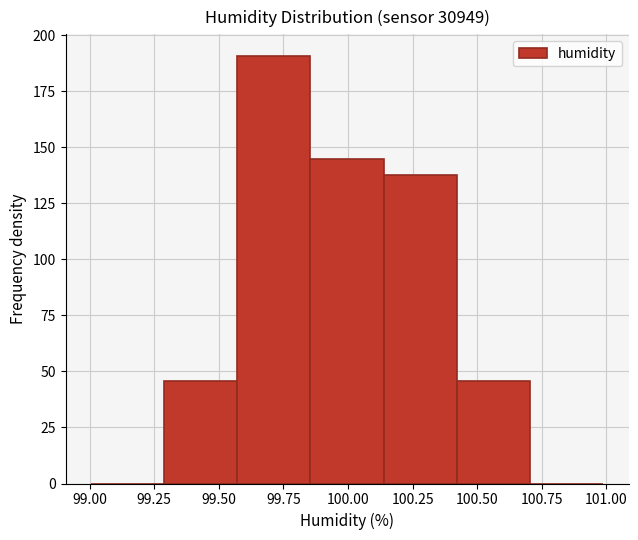

Reading left to right, list every bar in this chart as the range it spans on the x-axis followed by its height. Neither the bar edges nor the heights are printed on the chart, so give them approximately, as read against the axes.

99.00 to 99.30: 0
99.30 to 99.55: 45
99.55 to 99.85: 190
99.85 to 100.15: 145
100.15 to 100.40: 140
100.40 to 100.70: 45
100.70 to 101.00: 0